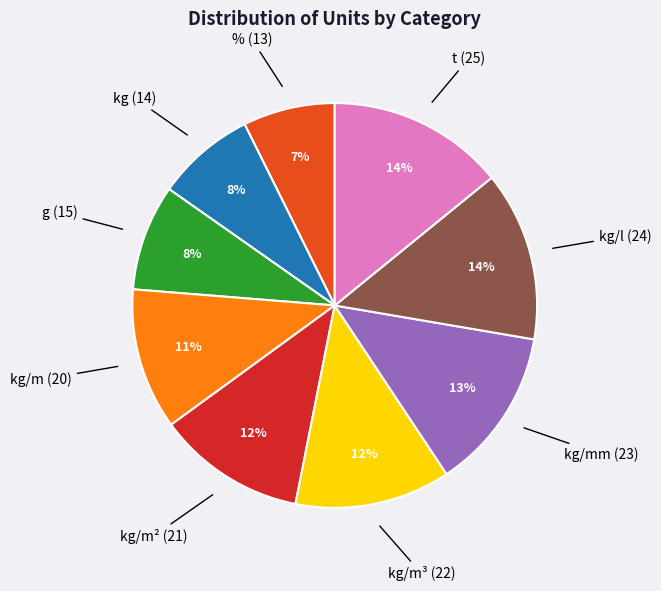

The kg/m³ slice represents 12% of the pie. True or false?

True